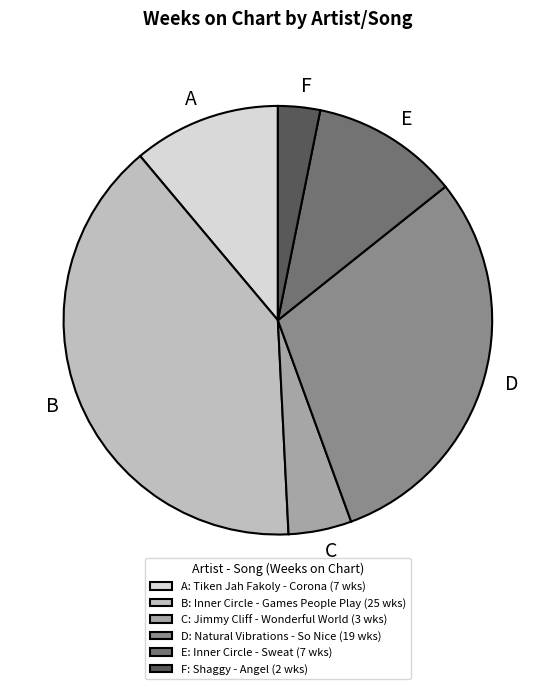

Is D: Natural Vibrations - So Nice (19 wks) the majority of the pie?

No